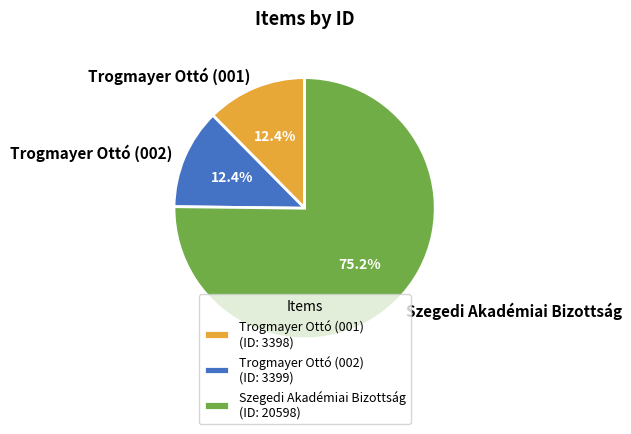

What percentage do Trogmayer Ottó (001) and Trogmayer Ottó (002) together represent?

24.8%